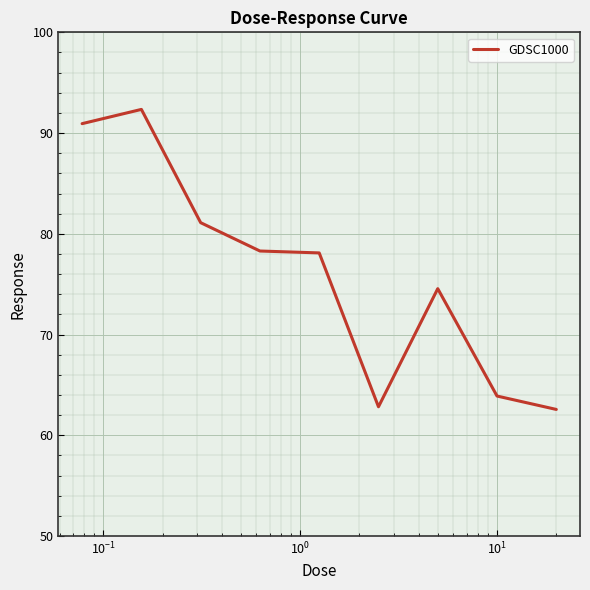

What is the minimum value shown in the chart?

62.6